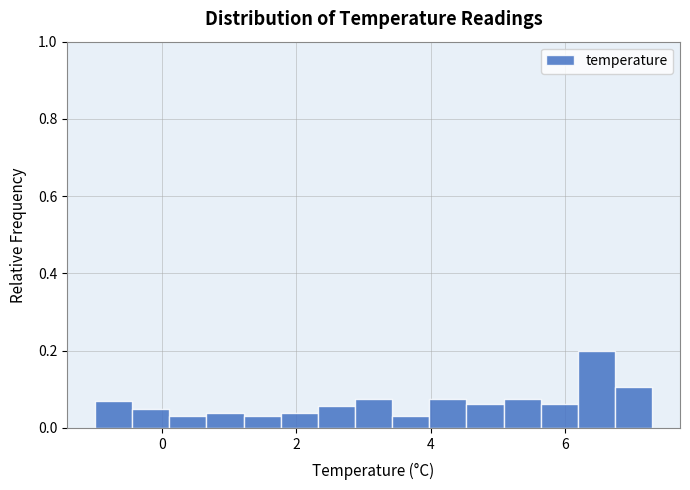

Read against the x-axis, roughly where is the centre of the tallest bar?

6.4